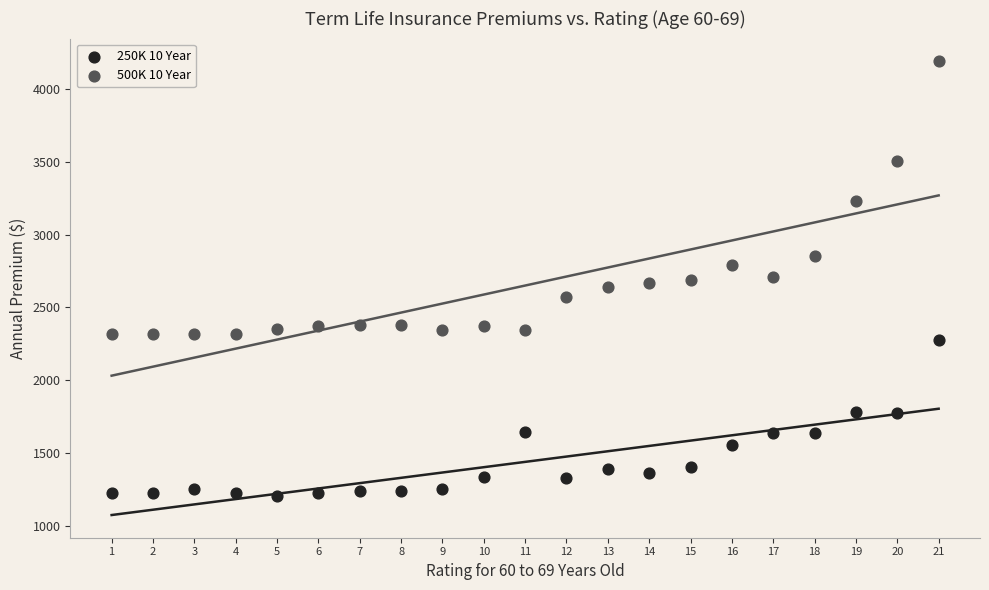

Which series contains the lowest Y value?

250K 10 Year